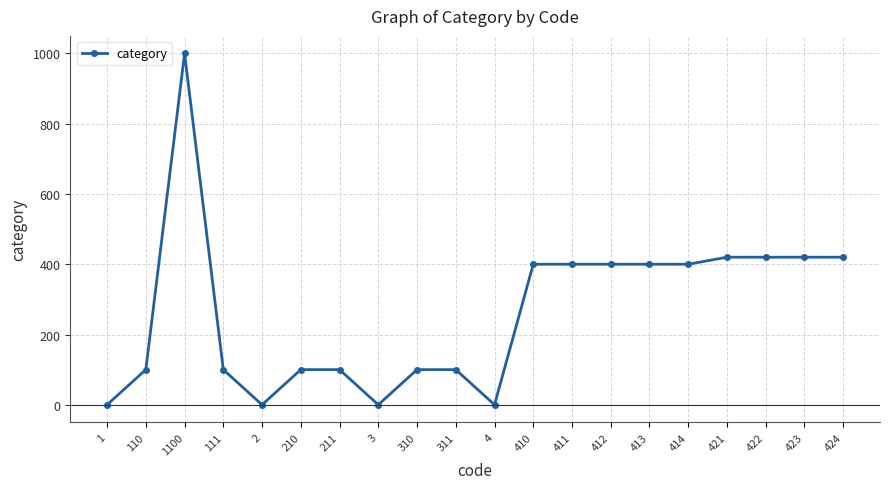

At which category does the chart reach its peak across all series?

1100